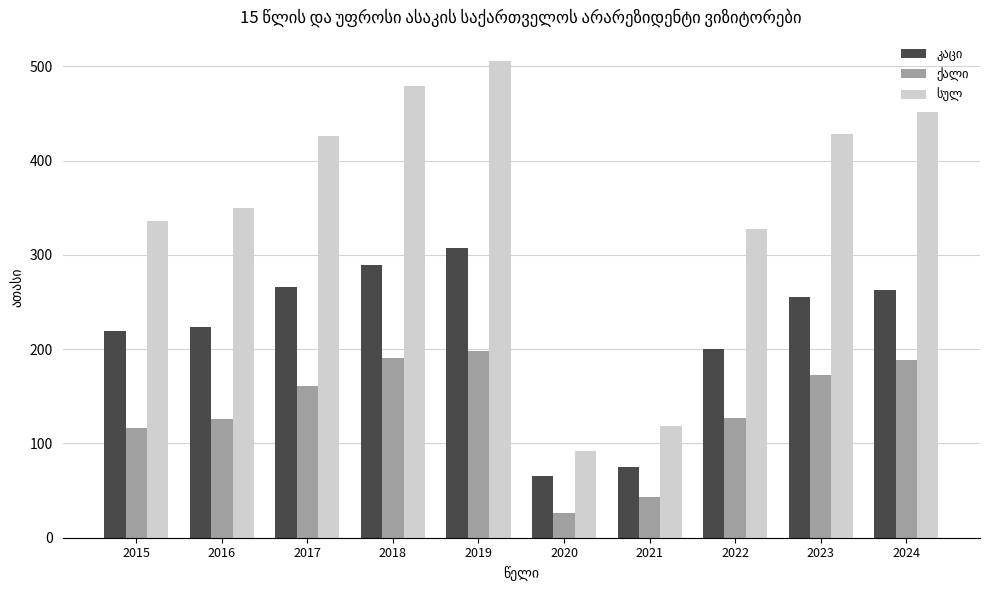

Which category has the lowest value across all series?

2020